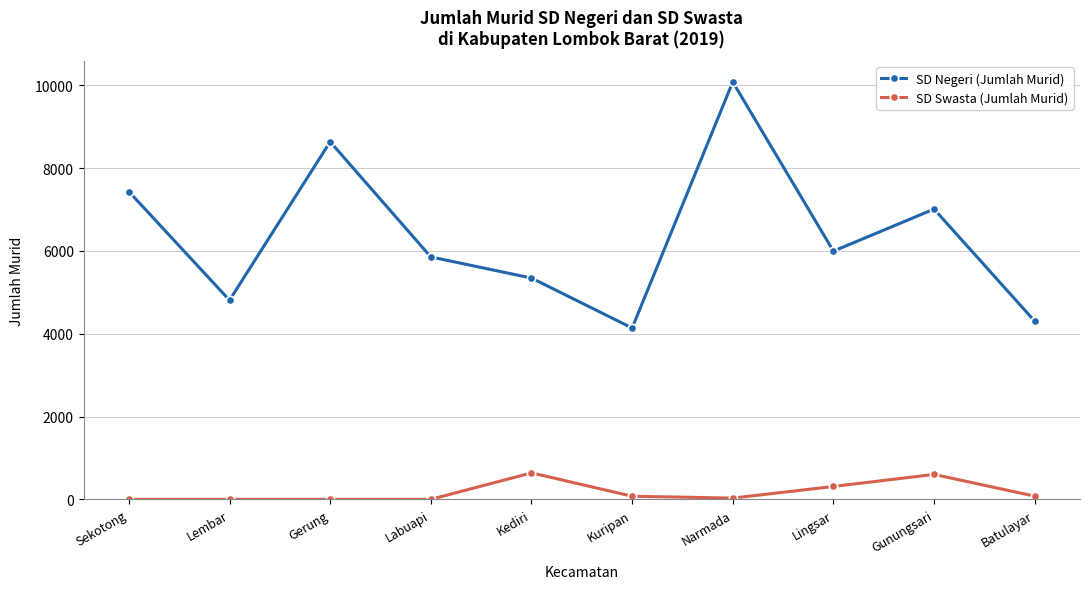

True or false: SD Swasta (Jumlah Murid) and SD Negeri (Jumlah Murid) intersect in this chart.

False